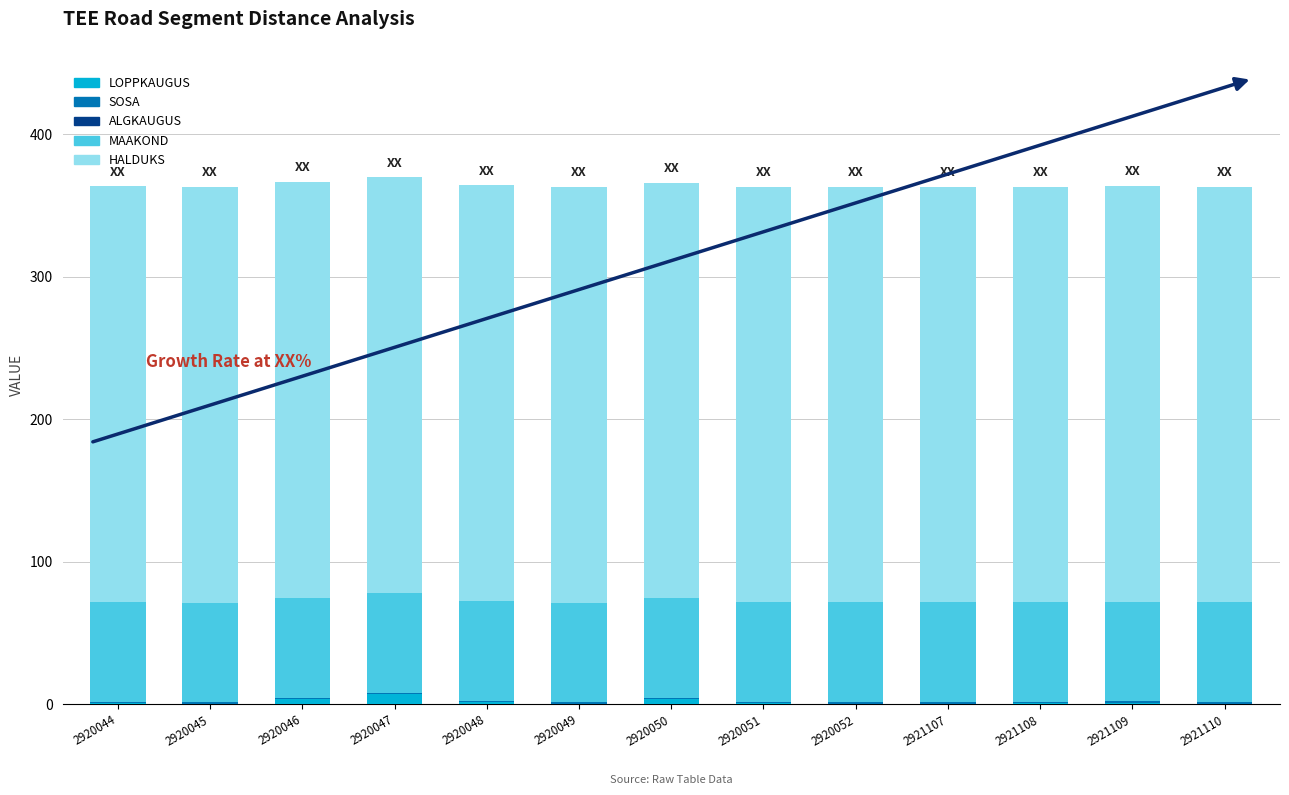

Are the bars grouped side by side (vs. stacked)?

No